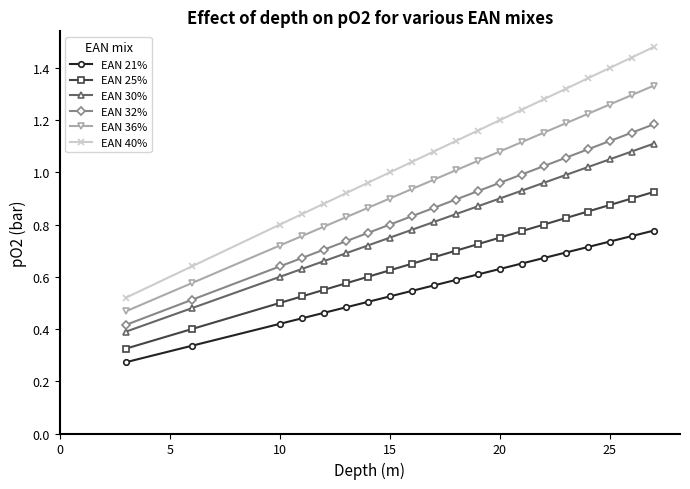

True or false: EAN 40% and EAN 25% intersect in this chart.

False